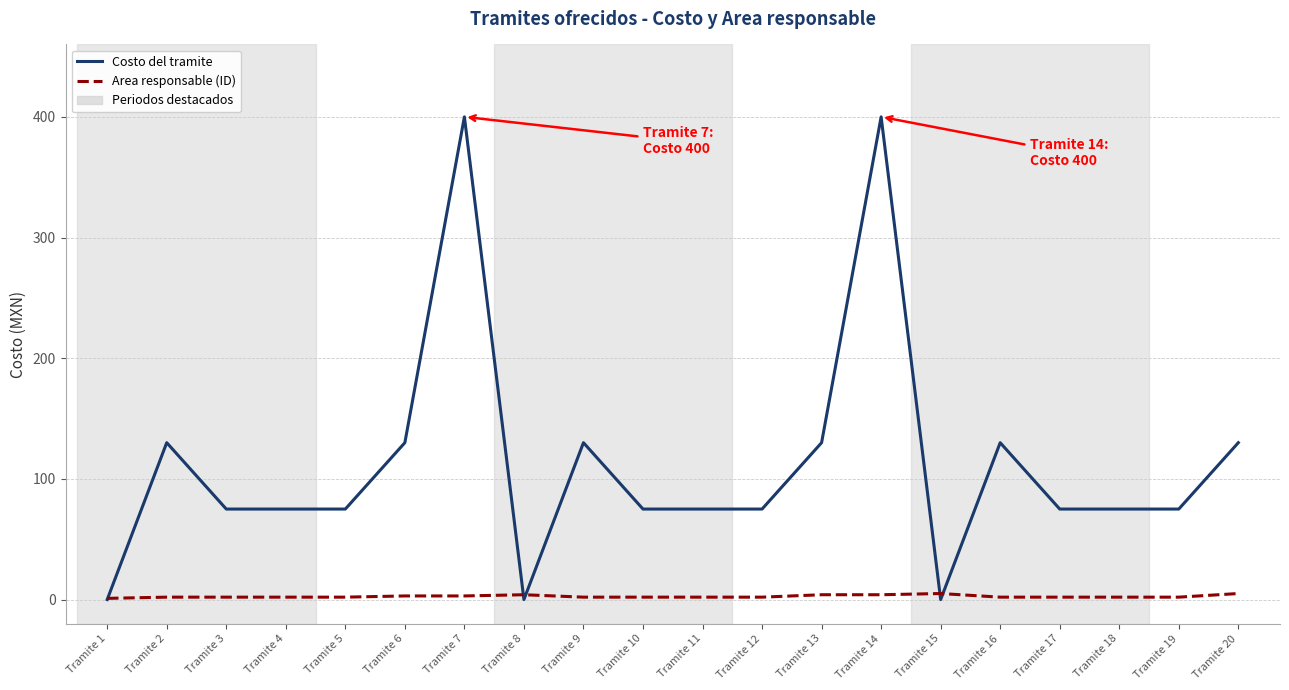

The Costo del tramite series shows 698 at Tramite 14. True or false?

False